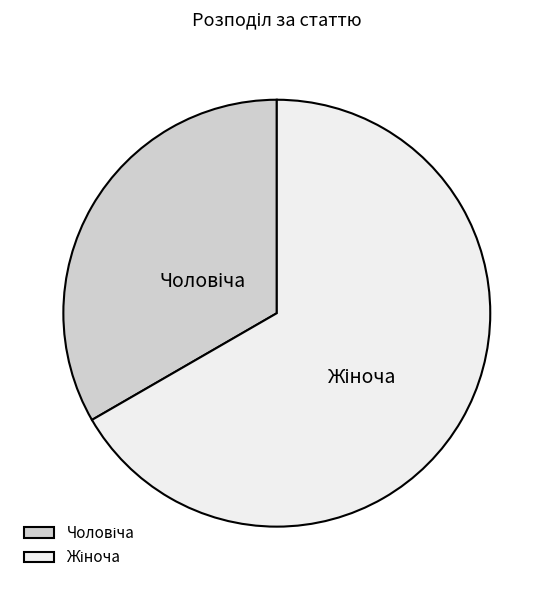

Is there any slice that represents more than half of the pie?

Yes